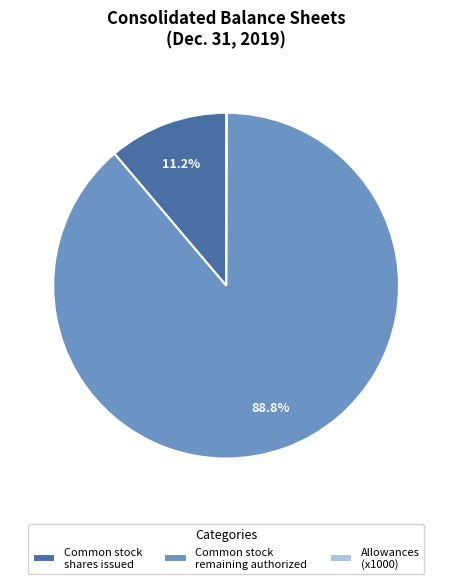

Which has a higher value, Common stock remaining authorized or Common stock shares issued?

Common stock remaining authorized